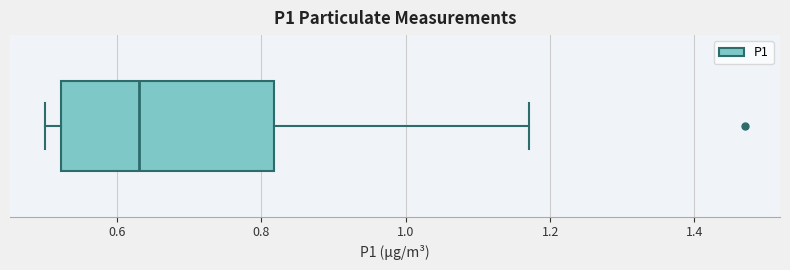

Read this box plot against the x-axis: the position of the median line, the range covered by the box, and the ends of both whiskers. The values are not printed on the chart, so give them approximately, as read against the axis.

median 0.64, box 0.52 to 0.82, whiskers 0.50 to 1.18